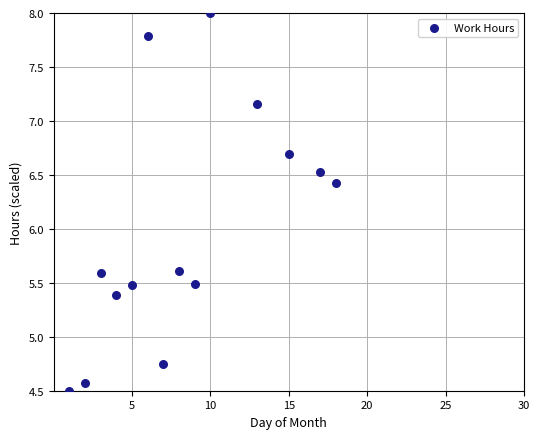

What is the range of Y values (max minus min)?

3.5